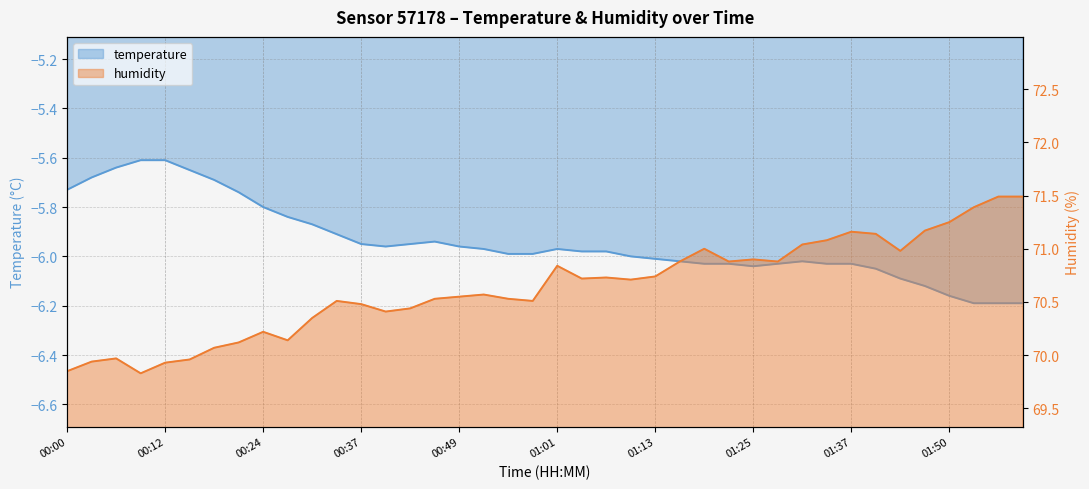

At how many categories does at least one series exceed 23?

40